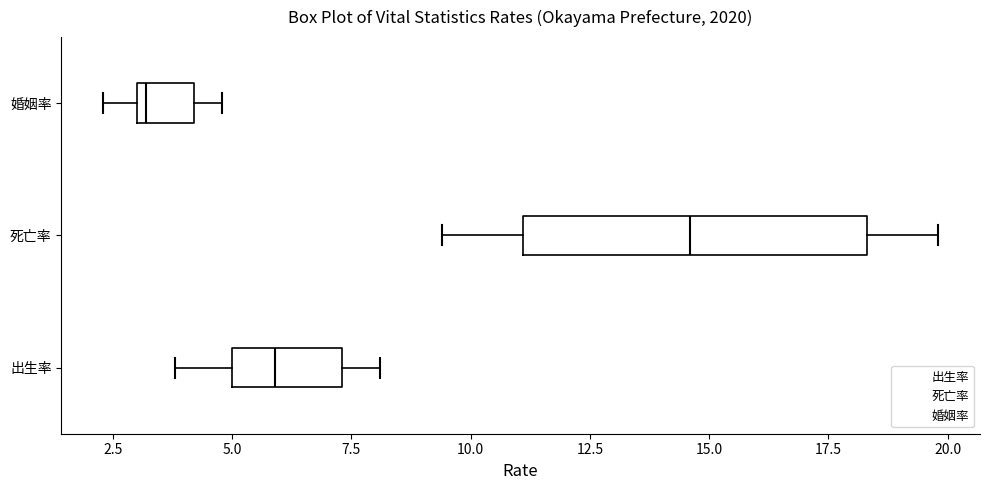

Reading bottom to top, read every box against the x-axis: the position of its median line, the range the box covers, and the ends of its whiskers. The values are not printed on the chart, so give them approximately, as read against the axis.

出生率: median 6.0, box 5.0 to 7.5, whiskers 4.0 to 8.0
死亡率: median 14.5, box 11.0 to 18.5, whiskers 9.5 to 20.0
婚姻率: median 3.0 (just right of the box's left edge), box 3.0 to 4.0, whiskers 2.5 to 5.0